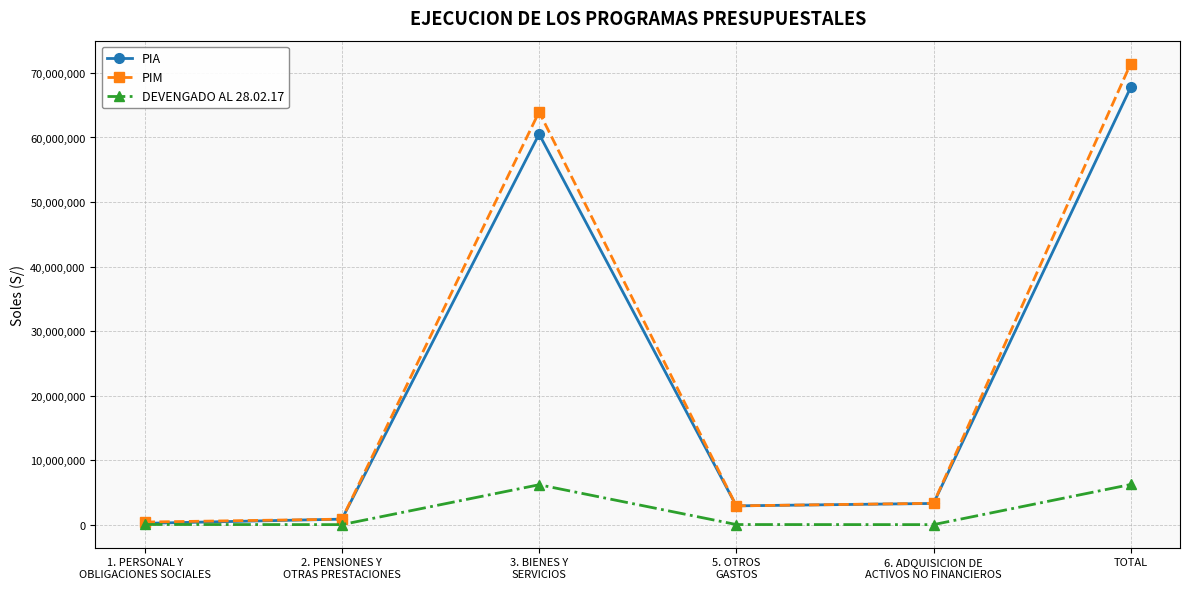

How many lines are shown in the chart?

3